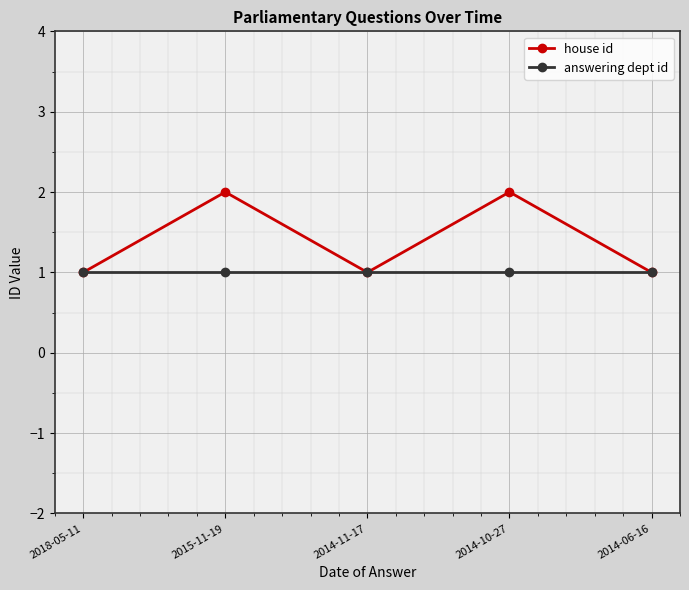

Which series has the widest spread of values?

house id